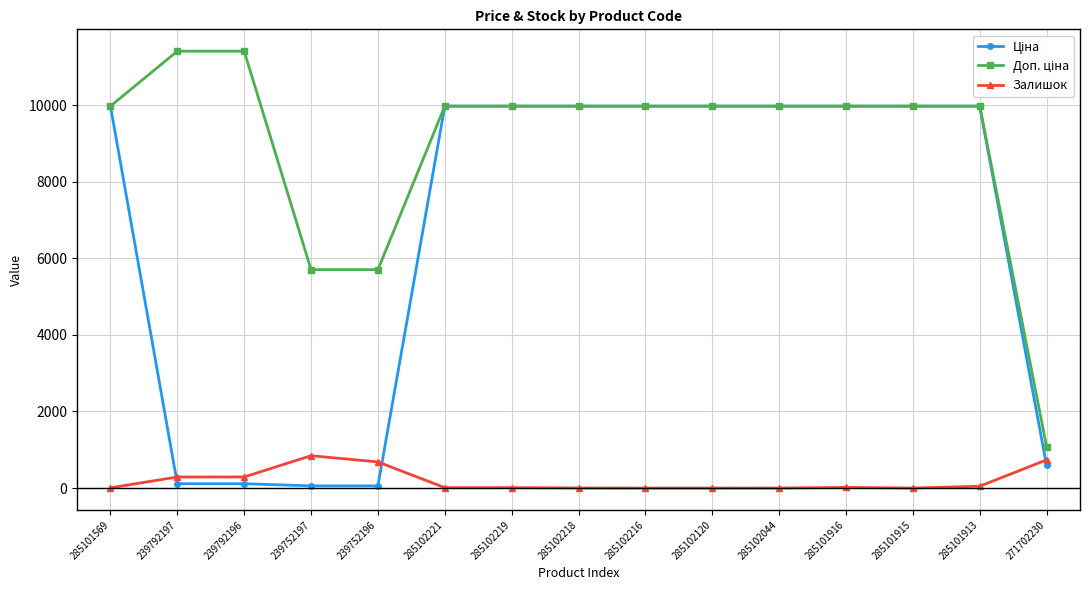

What is the total value across all series at 271702230?

2407.6